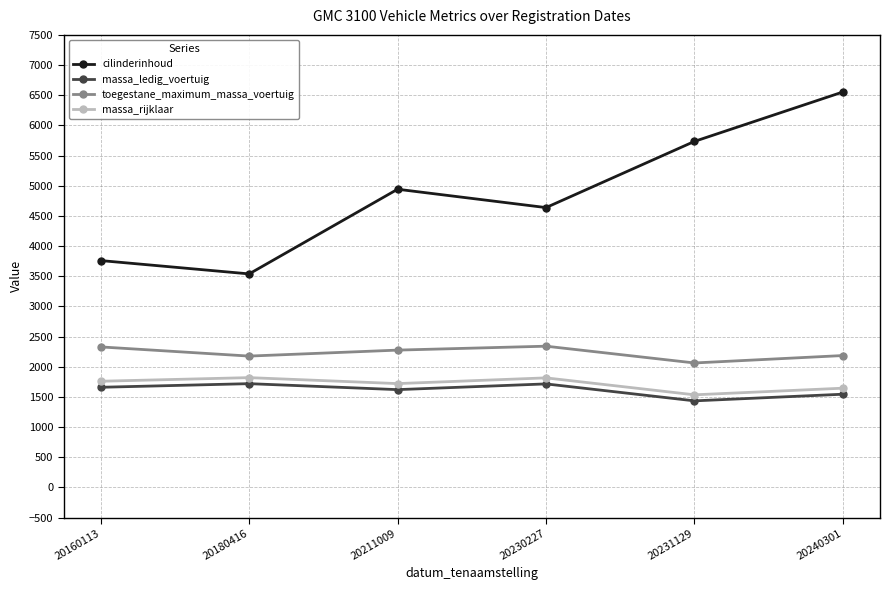

What is the approximate value of massa_ledig_voertuig at 20230227?

1716